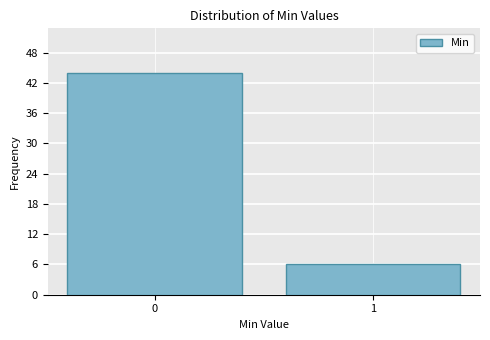

Reading right to left, transcribe all the data shown in this chart.

6	44